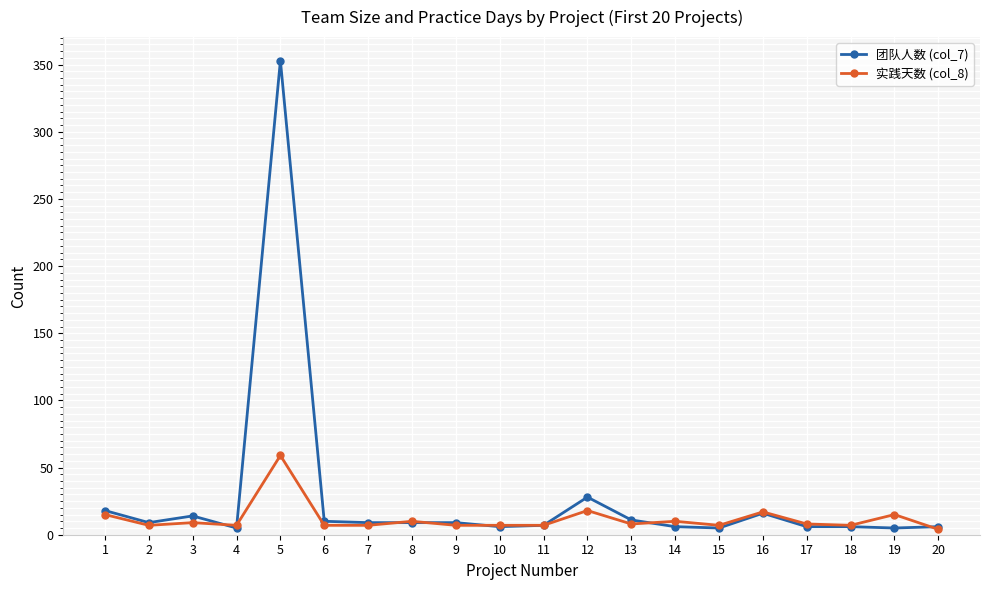

Rank the series by their maximum value, from lowest to highest.

实践天数 (col_8), 团队人数 (col_7)